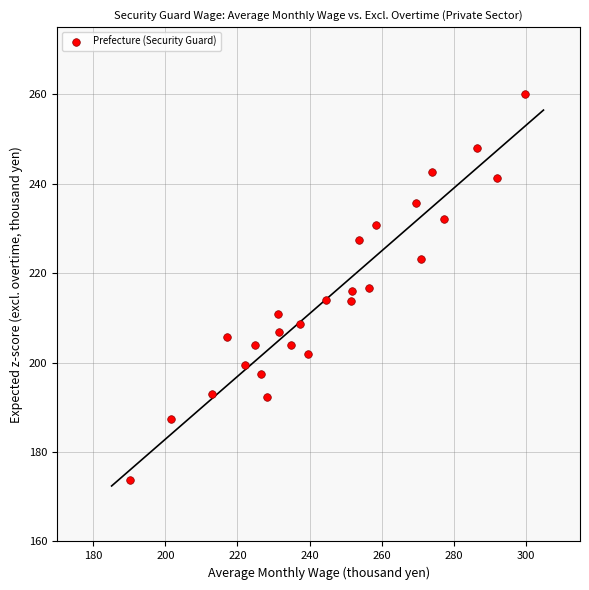

What is the range of Y values (max minus min)?

86.4